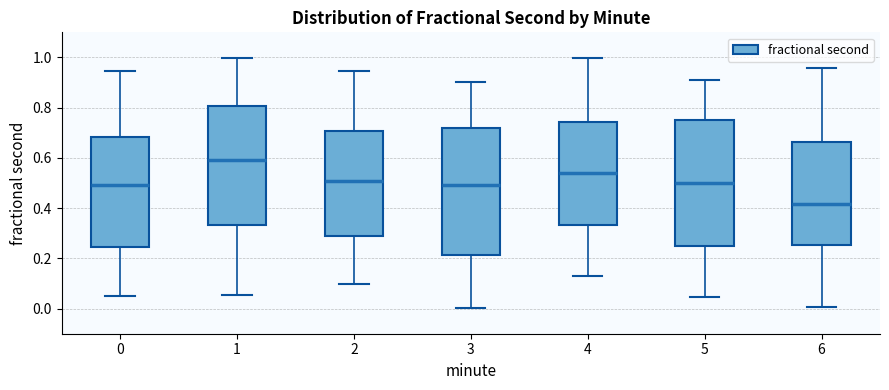

Reading left to right, transcribe this box plot: for each box, give where its median line is, the range the box spans, and where its two whiskers end, as read against the y-axis. The values are not printed on the chart, so give them approximately, as read against the axis.

0: median 0.50, box 0.24 to 0.68, whiskers 0.06 to 0.94
1: median 0.60, box 0.34 to 0.80, whiskers 0.06 to 1.00
2: median 0.50, box 0.30 to 0.70, whiskers 0.10 to 0.94
3: median 0.50, box 0.22 to 0.72, whiskers 0.00 to 0.90
4: median 0.54, box 0.34 to 0.74, whiskers 0.12 to 1.00
5: median 0.50, box 0.24 to 0.74, whiskers 0.04 to 0.92
6: median 0.42, box 0.26 to 0.66, whiskers 0.00 to 0.96